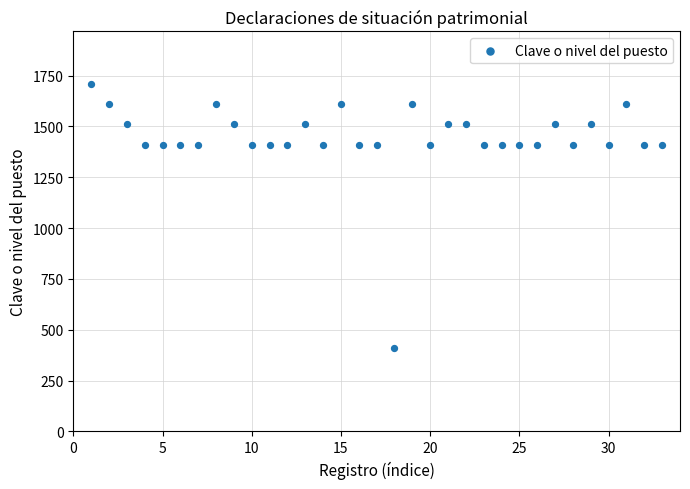

What is the range of Y values (max minus min)?

1301